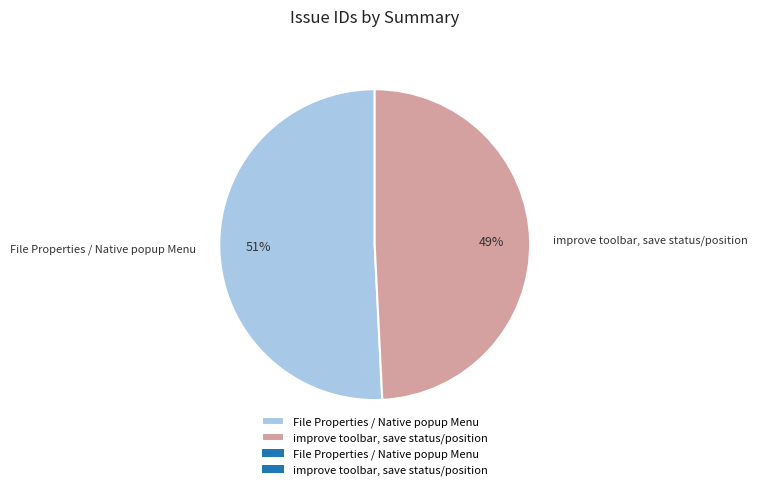

Which category has the biggest portion of the pie?

File Properties / Native popup Menu